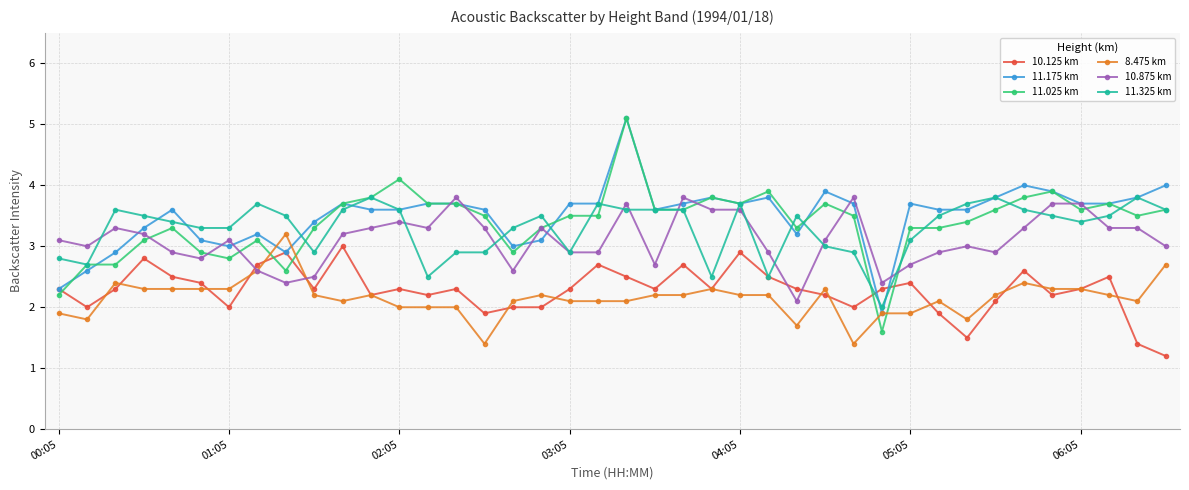

How many lines are shown in the chart?

6